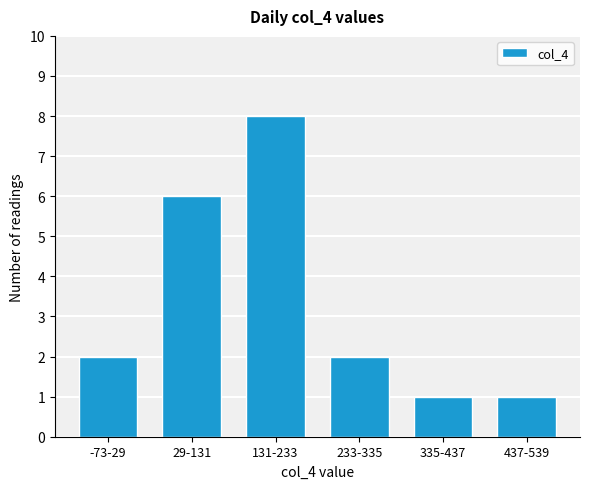

Reading left to right, transcribe all the data shown in this chart.

-73-29=2	29-131=6	131-233=8	233-335=2	335-437=1	437-539=1